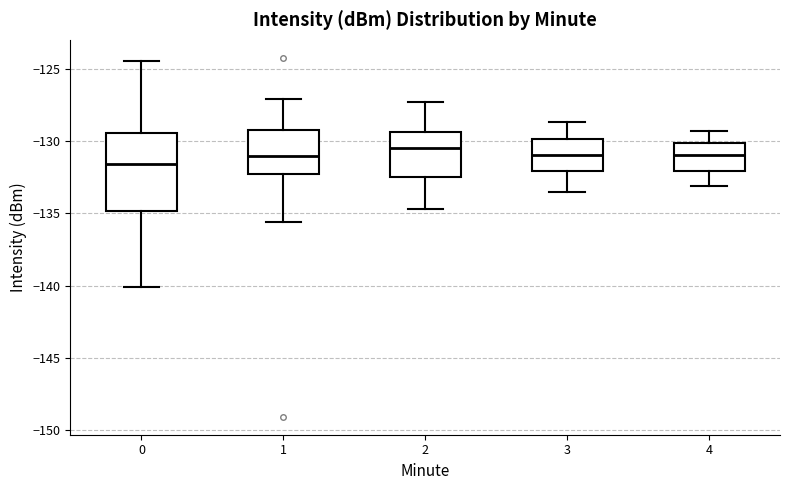

Comparing the boxes themselves (not the whiskers), which one is the tallest?

0